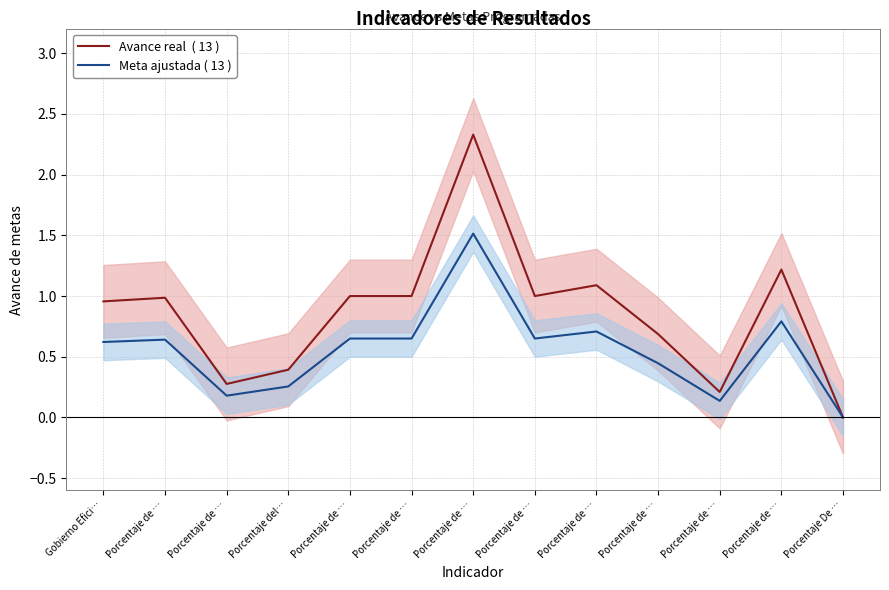

The Meta ajustada ( 13 ) series shows 0.7 at Porcentaje de …. True or false?

True